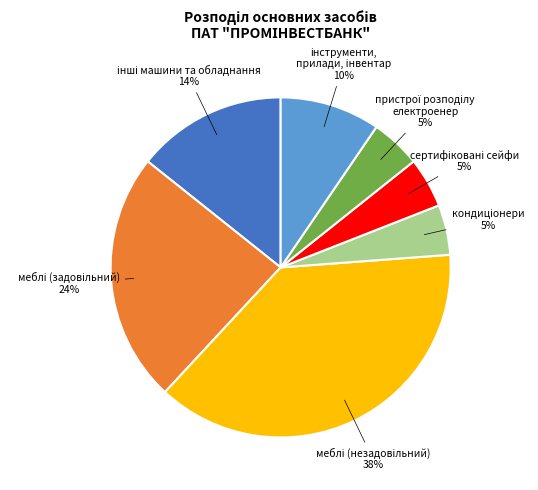

How many slices are in this pie chart?

7